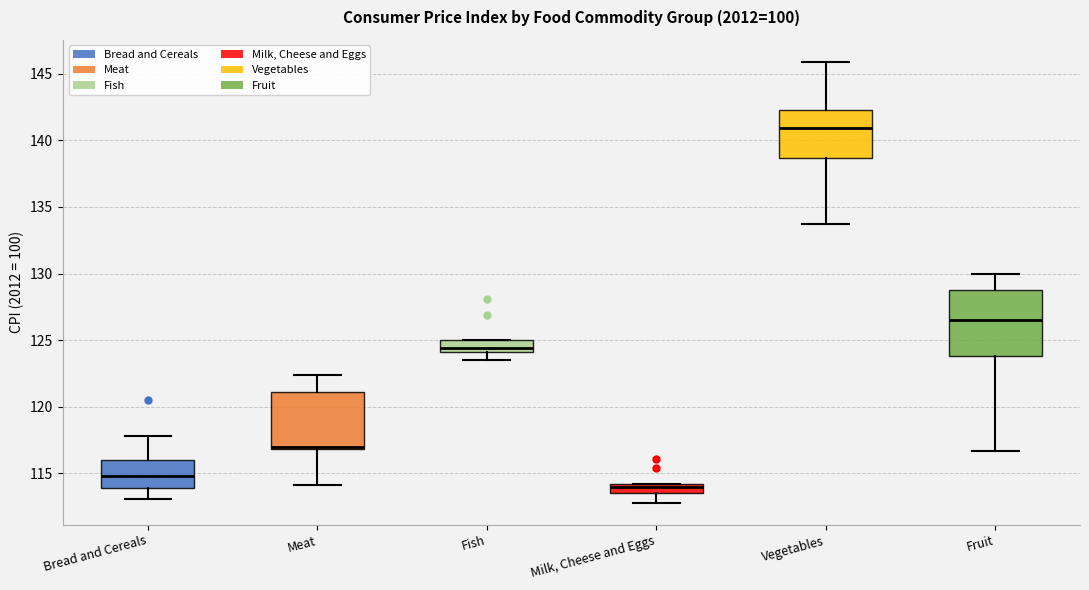

Where is the upper edge of the box for Milk, Cheese and Eggs on the y-axis? The values are not printed on the chart, so give them approximately, as read against the axis.

114.0